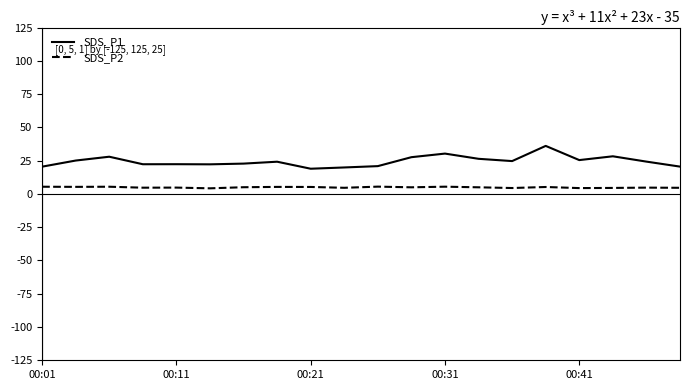

Rank the series by their maximum value, from highest to lowest.

SDS_P1, SDS_P2